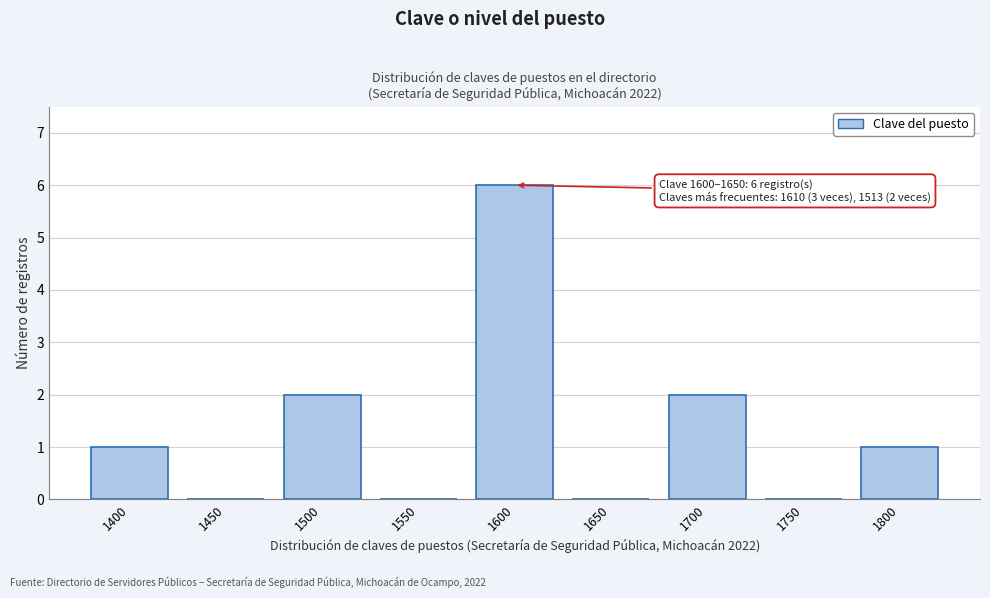

Reading left to right, extract all data points from this chart.

1400=1	1450=0	1500=2	1550=0	1600=6	1650=0	1700=2	1750=0	1800=1